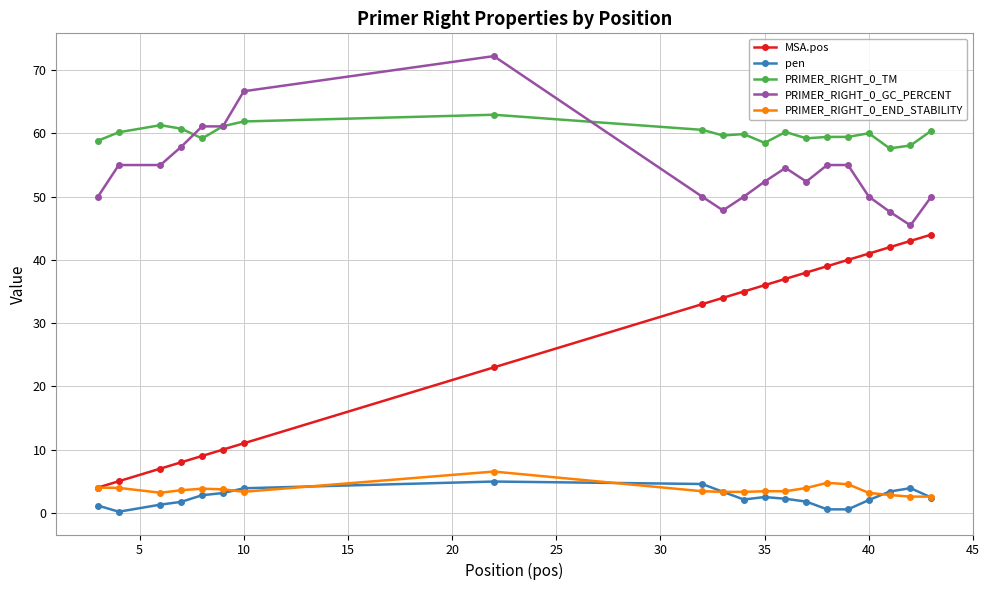

True or false: PRIMER_RIGHT_0_TM has more than 2 points higher than both neighbors.

True